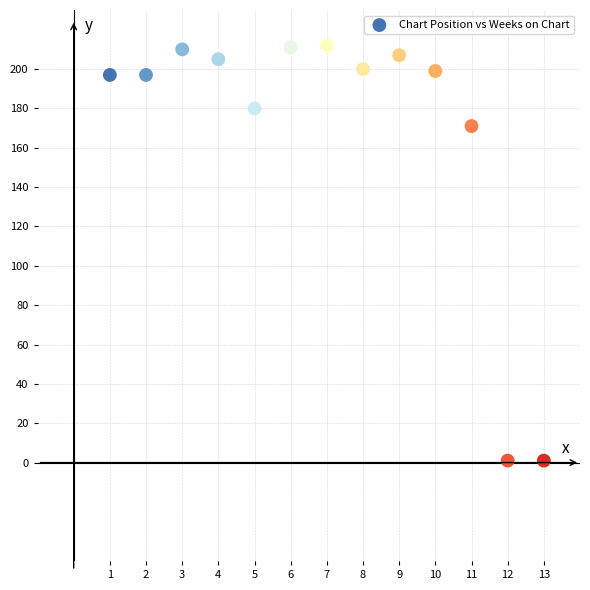

What is the range of X values (max minus min)?

12